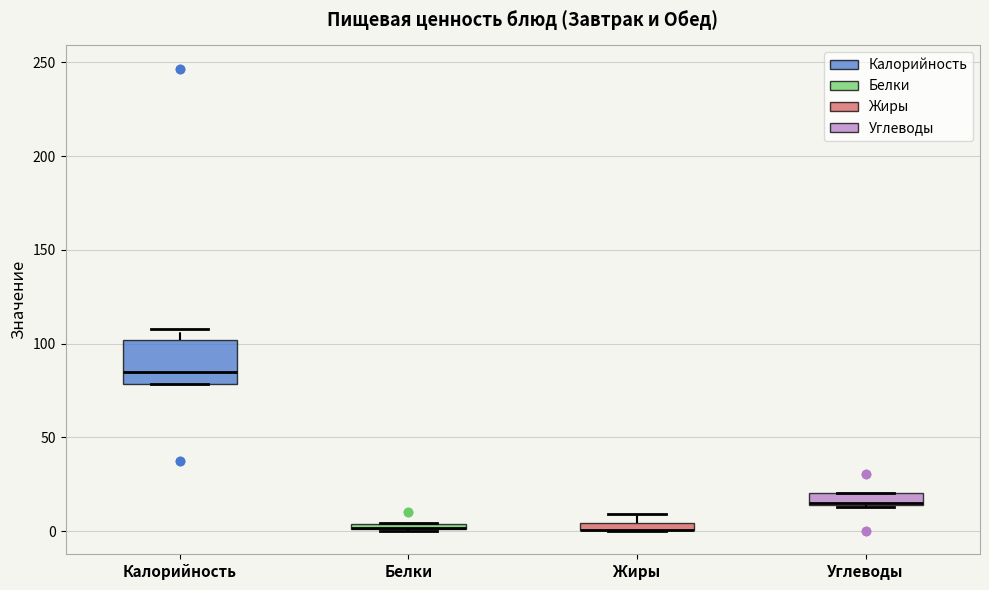

Which box is the tallest, from its lower edge to its upper edge?

Калорийность